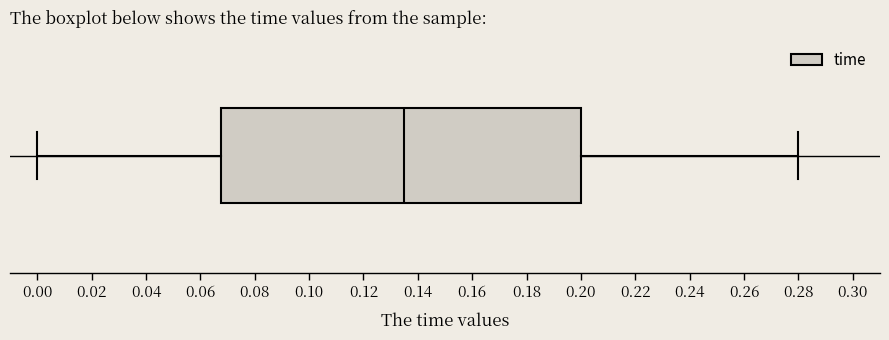

Read this box plot against the x-axis: the position of the median line, the range covered by the box, and the ends of both whiskers. The values are not printed on the chart, so give them approximately, as read against the axis.

median 0.136, box 0.068 to 0.200, whiskers 0.000 to 0.280